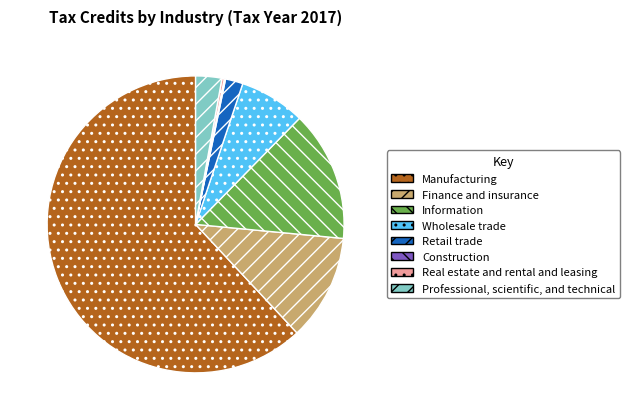

Is the sum of Retail trade and Wholesale trade greater than half?

No